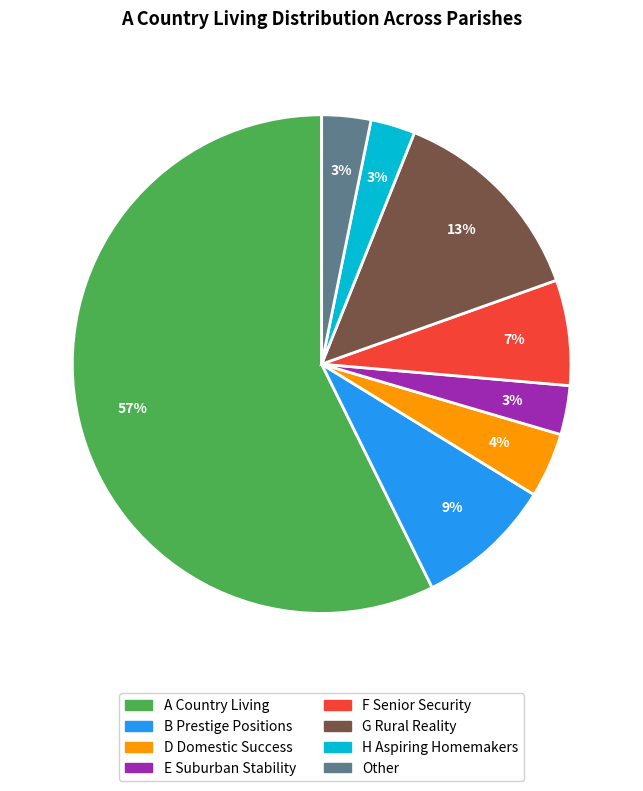

Is there any slice that represents more than half of the pie?

Yes